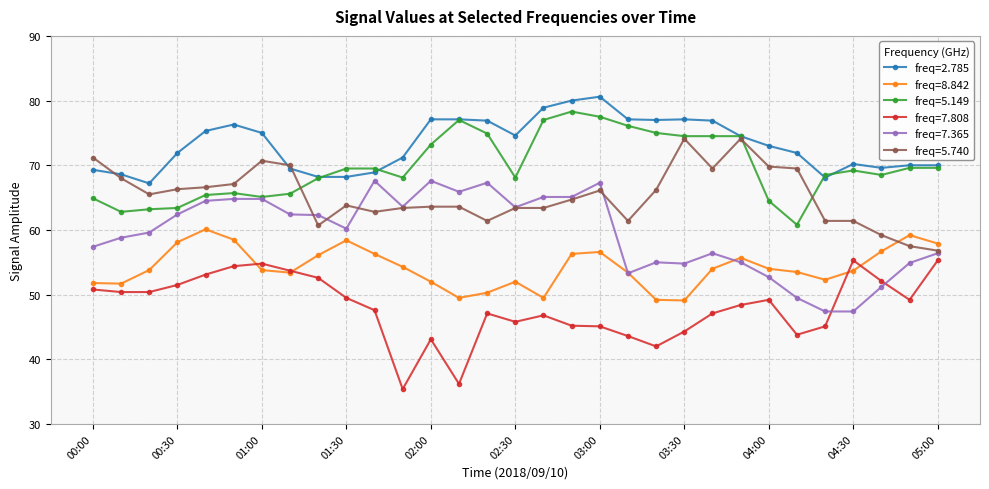

What are all the series names shown in the legend?

freq=2.785, freq=8.842, freq=5.149, freq=7.808, freq=7.365, freq=5.740